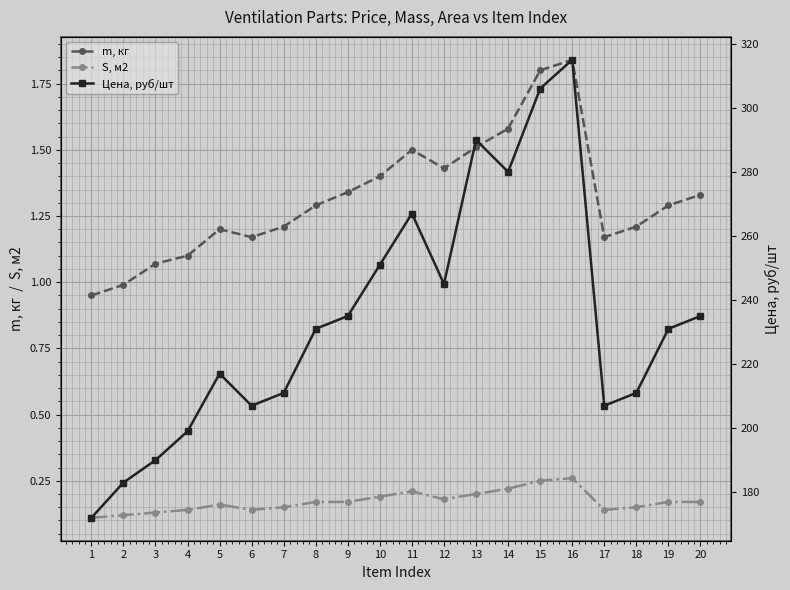

Reading left to right, list all the values displayed in this chart.

m, кг: 0.9	1.0	1.1	1.1	1.2	1.2	1.2	1.3	1.3	1.4	1.5	1.4	1.5	1.6	1.8	1.8	1.2	1.2	1.3	1.3
S, м2: 0.1	0.1	0.1	0.1	0.2	0.1	0.1	0.2	0.2	0.2	0.2	0.2	0.2	0.2	0.2	0.3	0.1	0.1	0.2	0.2
Цена, руб/шт: 172.0	183.0	190.0	199.0	217.0	207.0	211.0	231.0	235.0	251.0	267.0	245.0	290.0	280.0	306.0	315.0	207.0	211.0	231.0	235.0